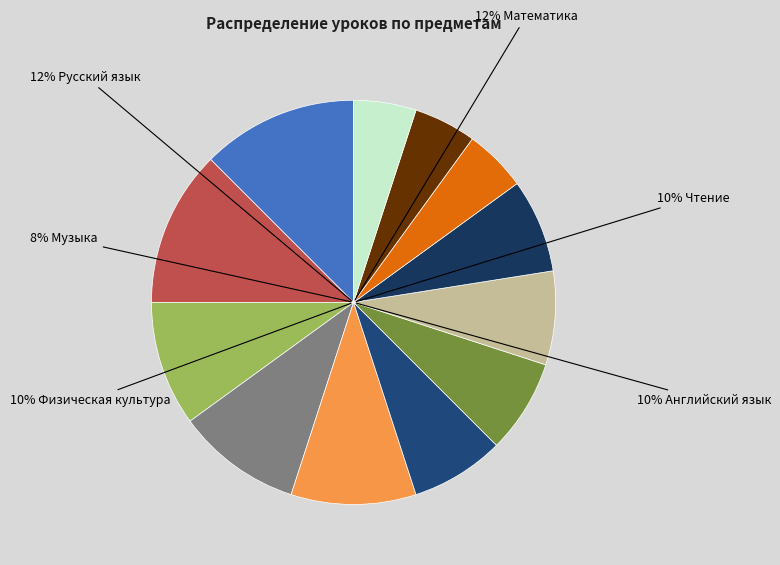

True or false: Занимательная грамматика accounts for 5% of the total.

True